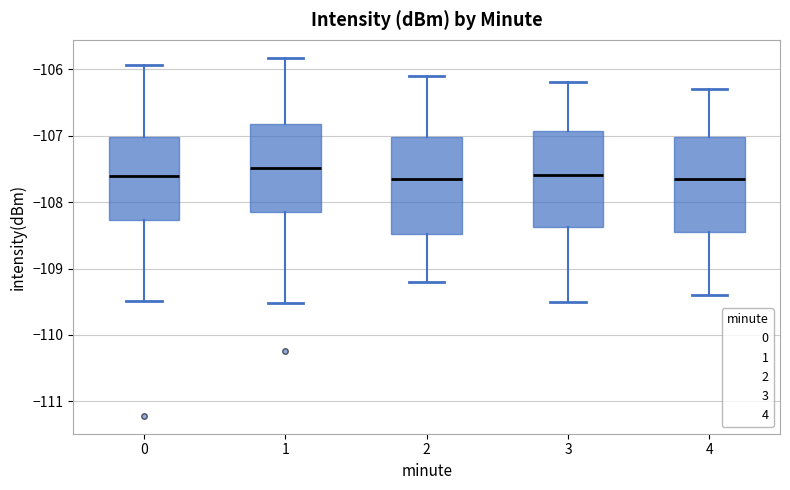

Reading left to right, transcribe this box plot: for each box, give where its median line is, the range the box spans, and where its two whiskers end, as read against the y-axis. The values are not printed on the chart, so give them approximately, as read against the axis.

0: median -107.6, box -108.3 to -107.0, whiskers -109.5 to -105.9
1: median -107.5, box -108.1 to -106.8, whiskers -109.5 to -105.8
2: median -107.6, box -108.5 to -107.0, whiskers -109.2 to -106.1
3: median -107.6, box -108.4 to -106.9, whiskers -109.5 to -106.2
4: median -107.6, box -108.4 to -107.0, whiskers -109.4 to -106.3